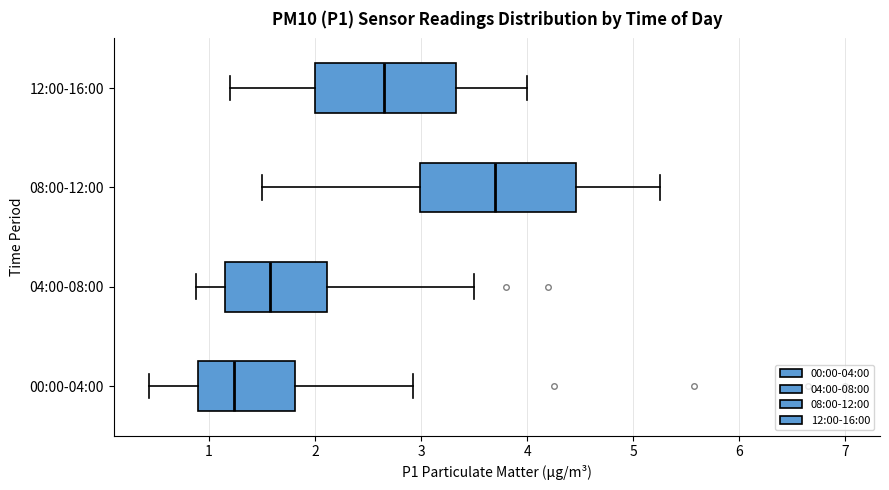

Where does the right whisker of the box for 00:00-04:00 end on the x-axis? The values are not printed on the chart, so give them approximately, as read against the axis.

2.9